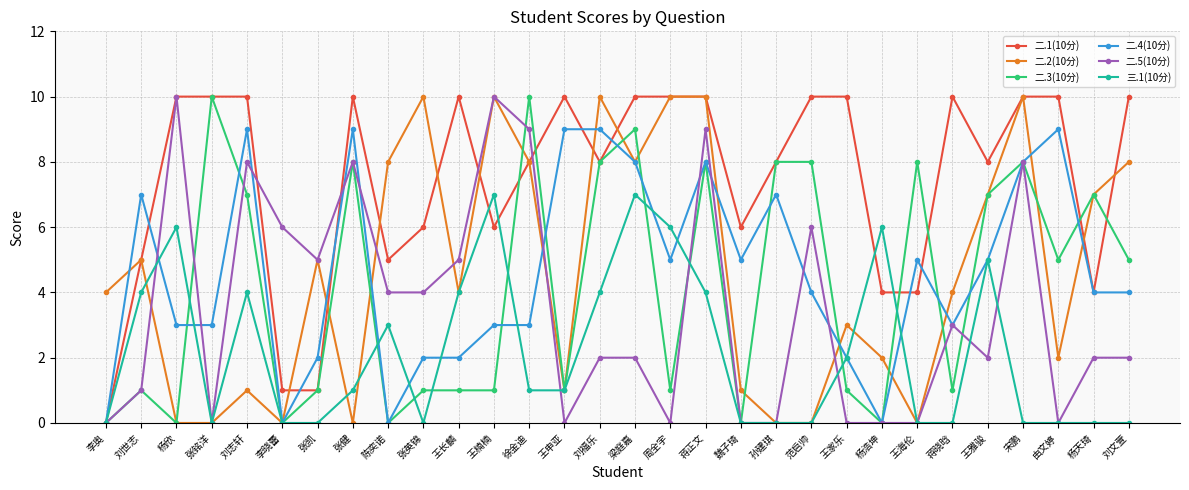

What is the difference between the highest and lowest values at 张铭洋?

10